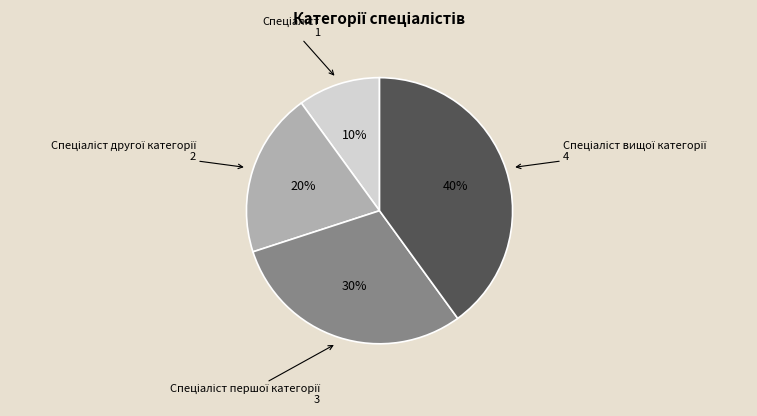

To the nearest percent, what is the difference between the largest and smallest slice percentages?

30%